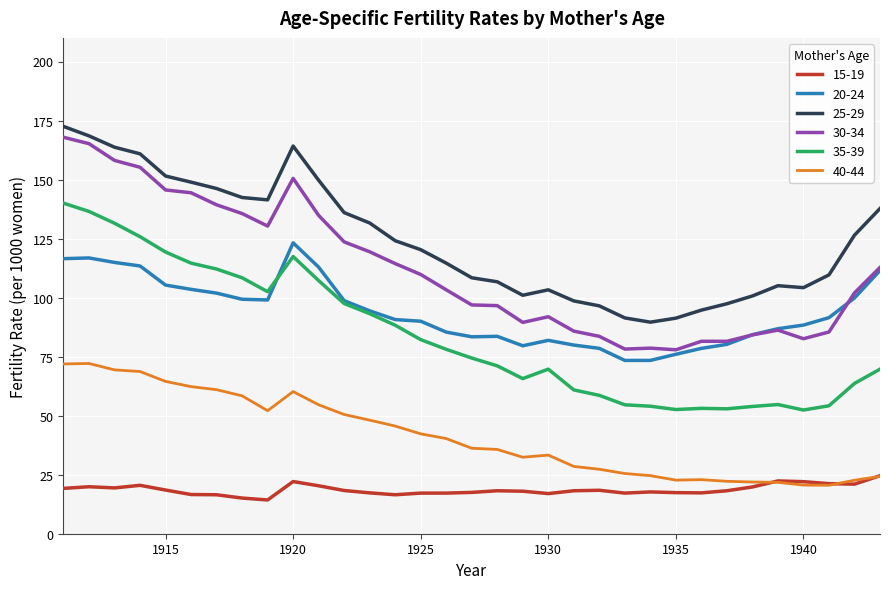

Which series has the largest total across all categories?

25-29